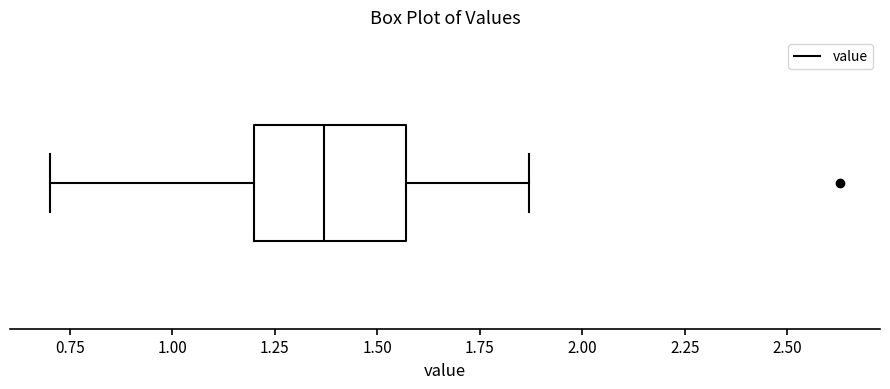

Read this box plot against the x-axis: the position of the median line, the range covered by the box, and the ends of both whiskers. The values are not printed on the chart, so give them approximately, as read against the axis.

median 1.35, box 1.20 to 1.55, whiskers 0.70 to 1.85